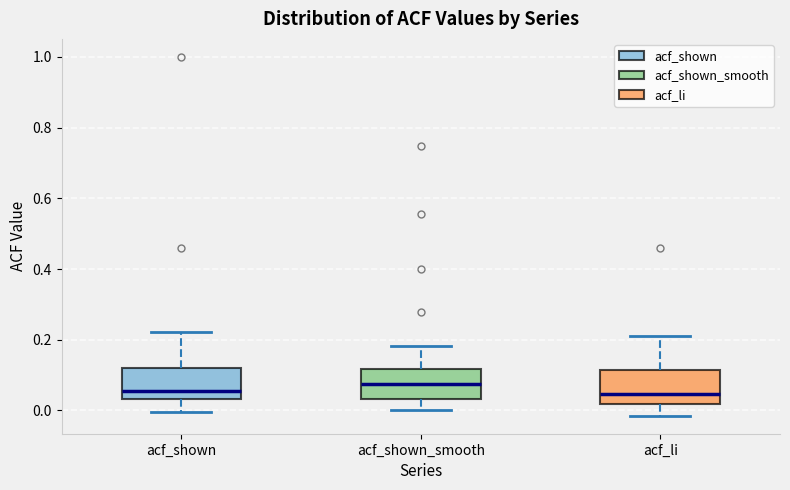

Reading left to right, read every box against the y-axis: the position of its median line, the range the box covers, and the ends of its whiskers. The values are not printed on the chart, so give them approximately, as read against the axis.

acf_shown: median 0.06, box 0.04 to 0.12, whiskers 0.00 to 0.22
acf_shown_smooth: median 0.08, box 0.04 to 0.12, whiskers 0.00 to 0.18
acf_li: median 0.04, box 0.02 to 0.12, whiskers -0.02 to 0.22